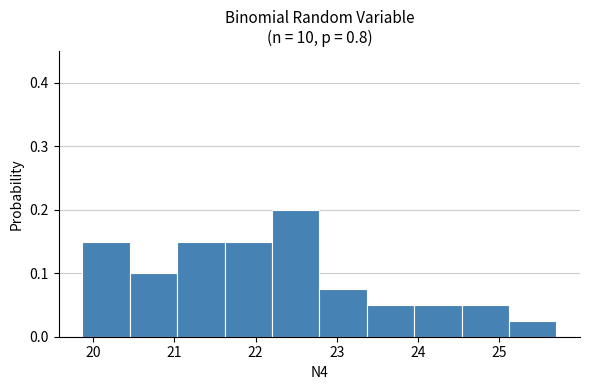

What is the height of the bar covering 23.4 to 24.0 on the x-axis? Neither the bar edges nor the heights are printed on the chart, so give them approximately, as read against the axes.

0.05